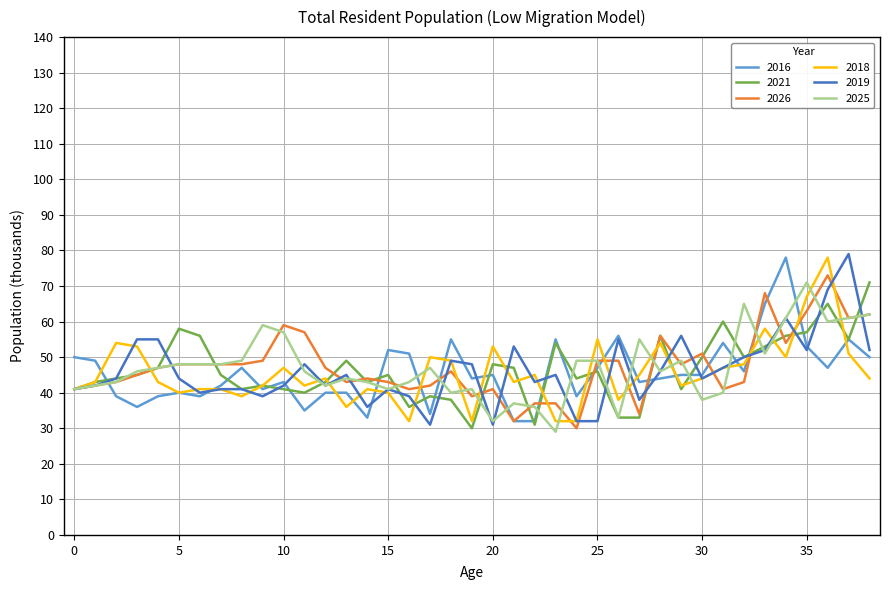

What is the maximum value shown in the chart?

79